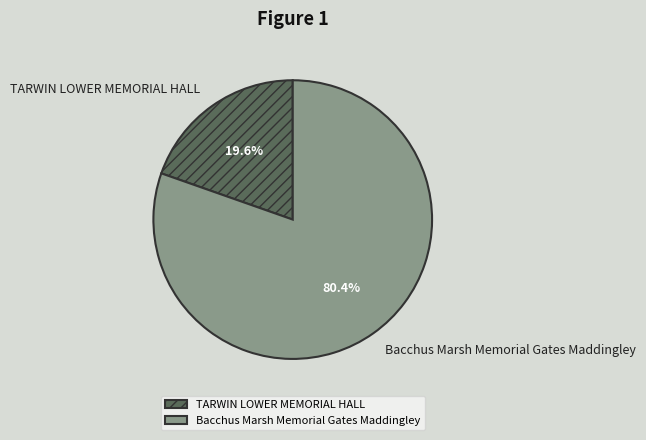

Rank the categories by value from lowest to highest.

TARWIN LOWER MEMORIAL HALL, Bacchus Marsh Memorial Gates Maddingley